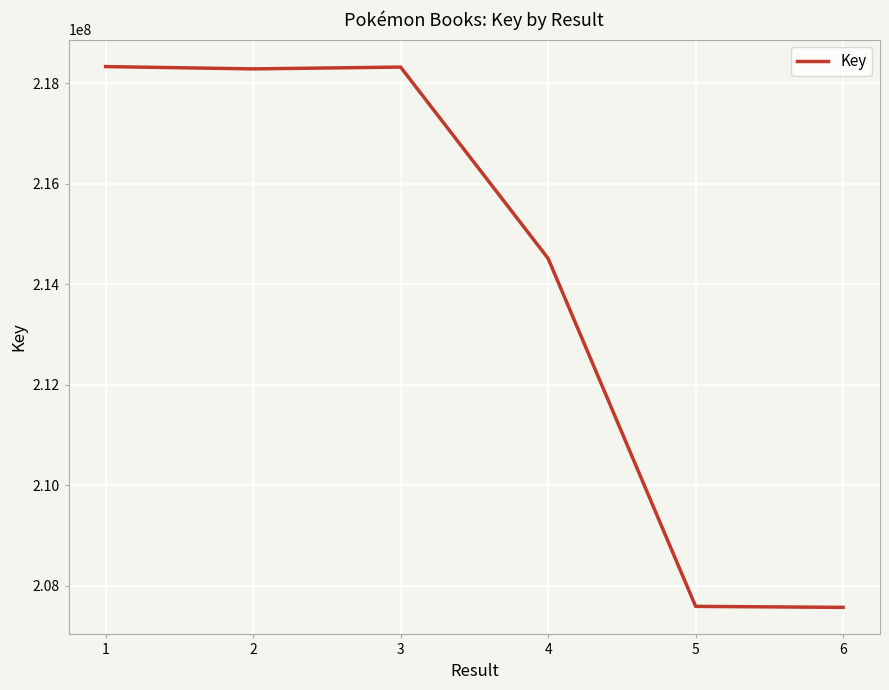

What is the greatest value displayed?

218335874